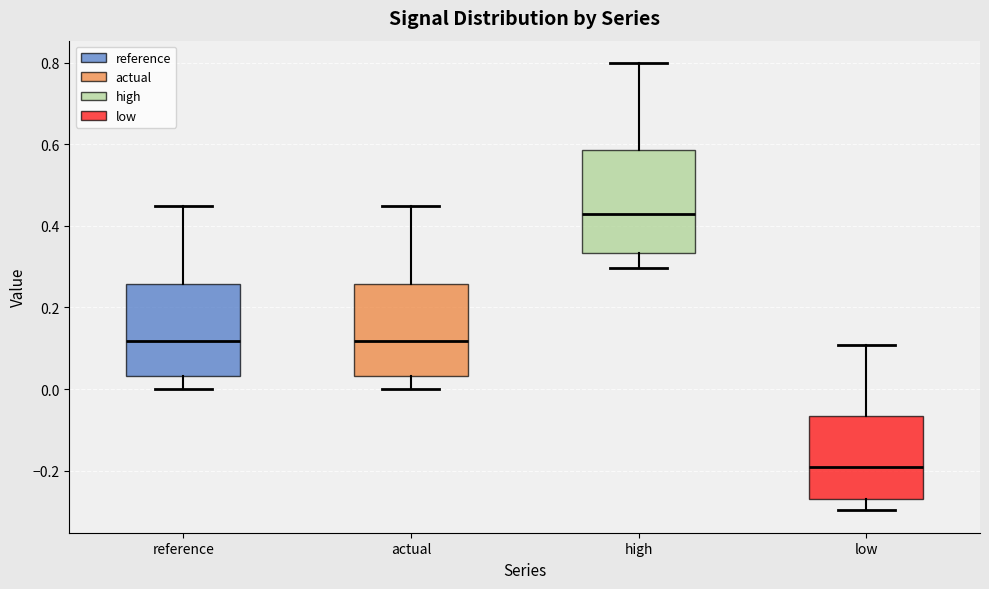

Where does the median line of the box for actual sit on the y-axis? The values are not printed on the chart, so give them approximately, as read against the axis.

0.12